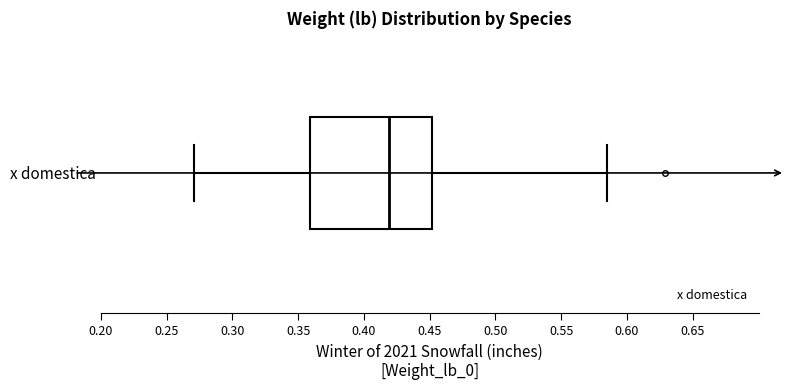

Read this box plot against the x-axis: the position of the median line, the range covered by the box, and the ends of both whiskers. The values are not printed on the chart, so give them approximately, as read against the axis.

median 0.420, box 0.360 to 0.450, whiskers 0.270 to 0.585